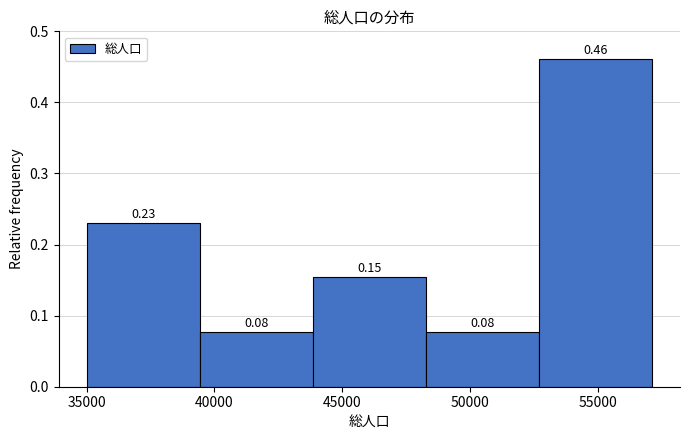

Which range on the x-axis has the tallest bar?

52500 to 57000